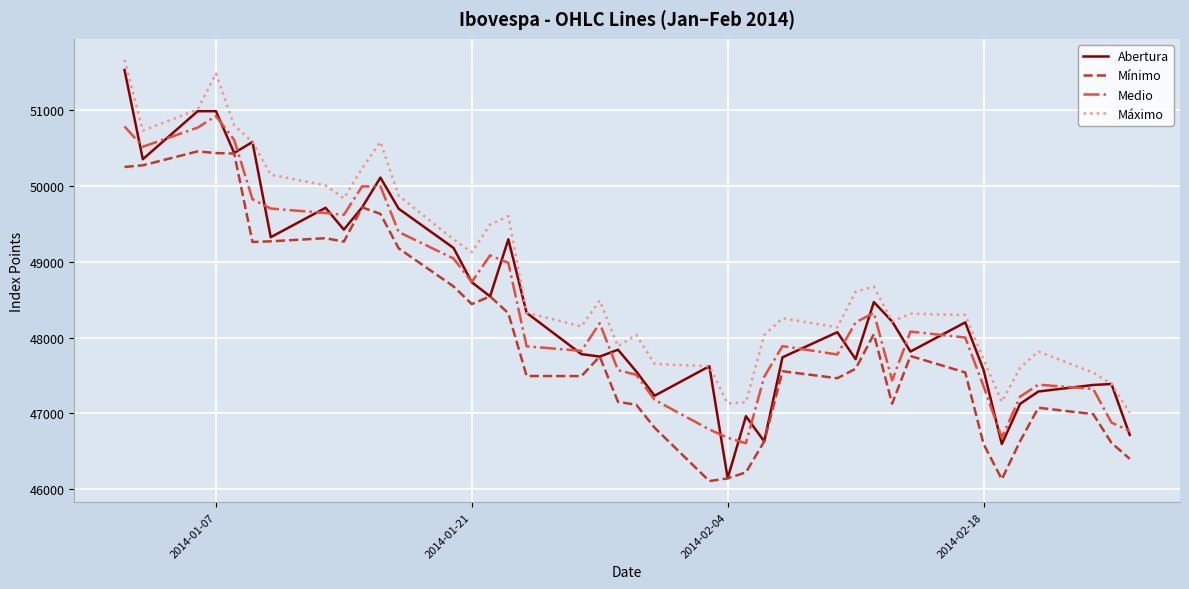

Which series has the largest total across all categories?

Máximo